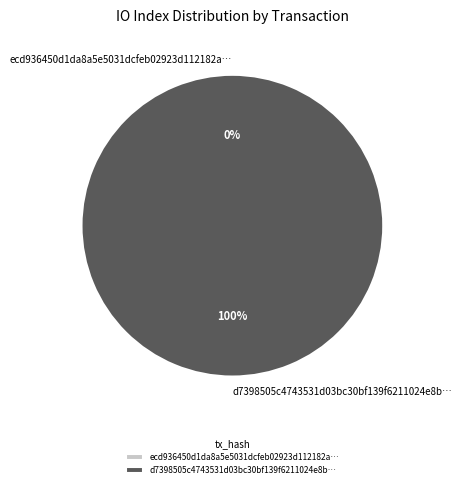

The tx_hash_0 slice represents 1% of the pie. True or false?

False